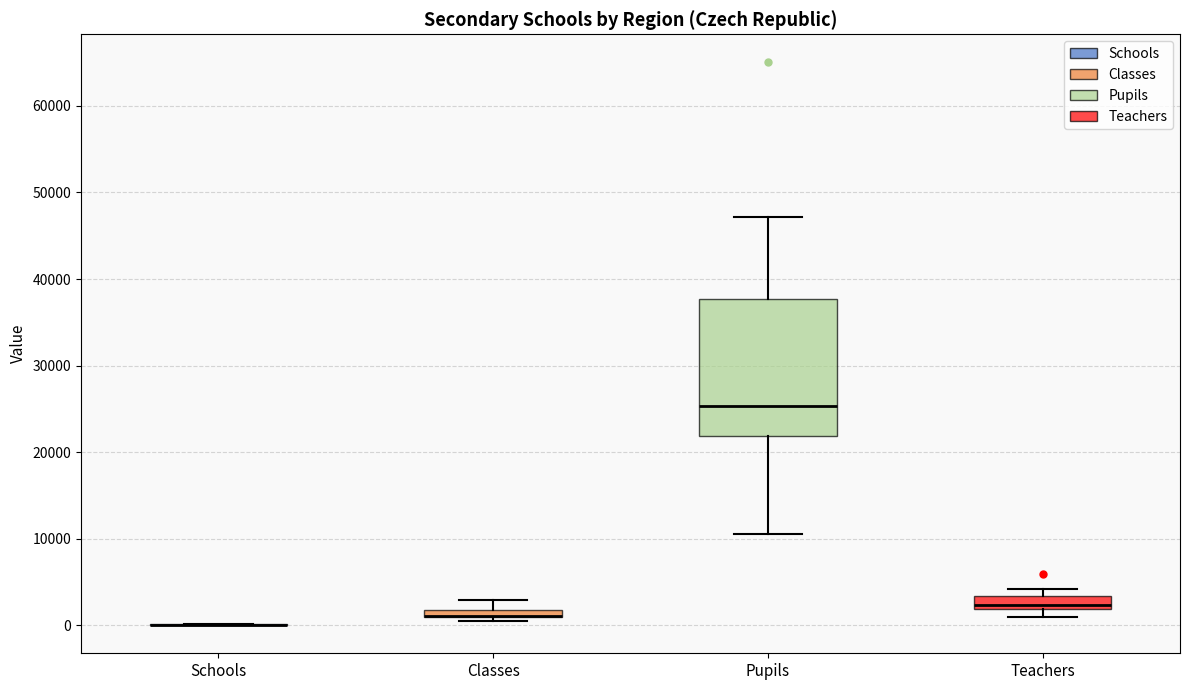

Where is the upper edge of the box for Classes on the y-axis? The values are not printed on the chart, so give them approximately, as read against the axis.

2000